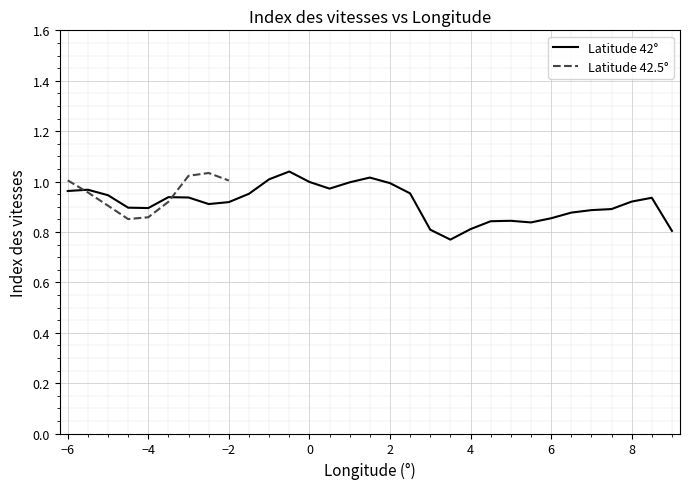

What is the smallest value displayed?

0.8